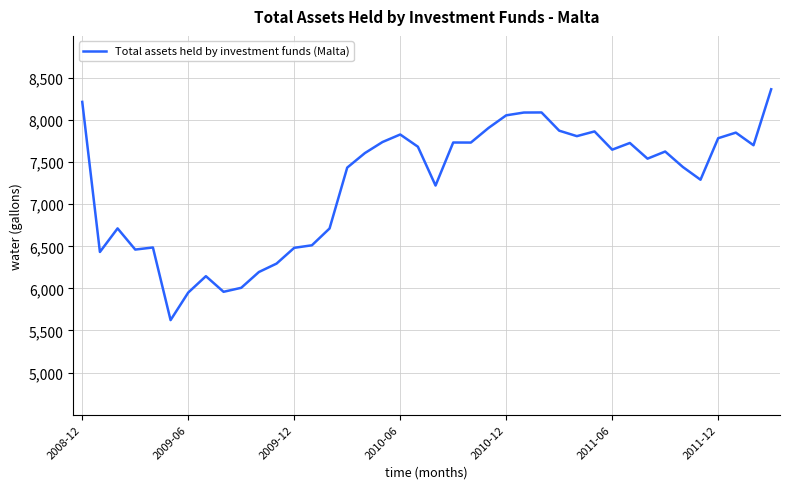

What is the greatest value displayed?

8365.8